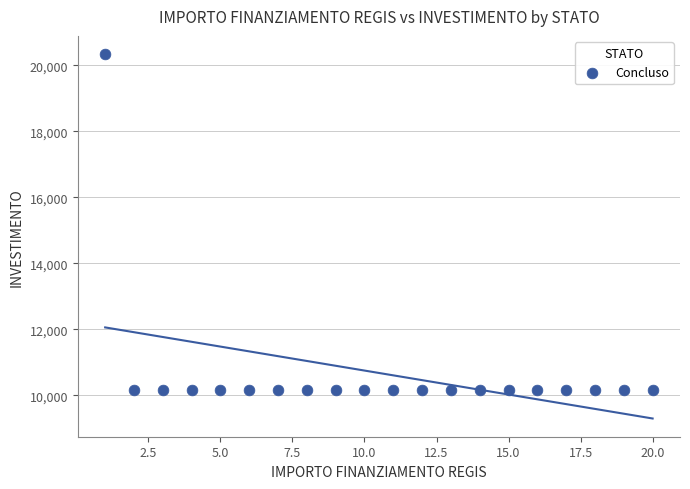

What is the range of Y values (max minus min)?

10172